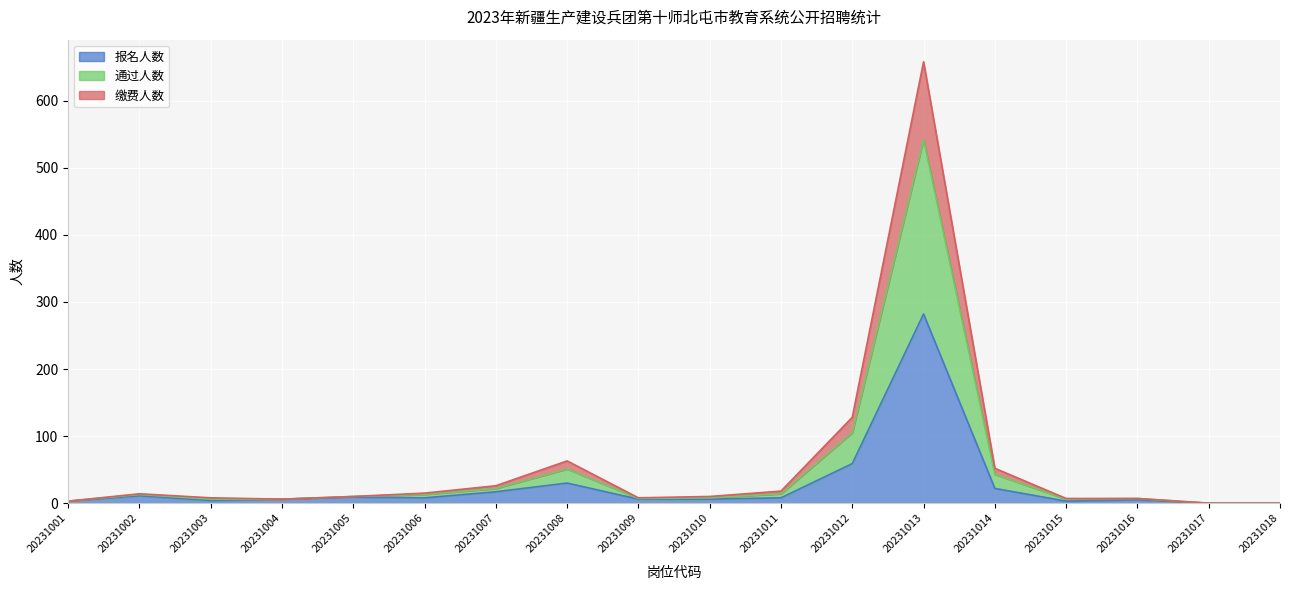

At which category is the sum across all series the highest?

20231013